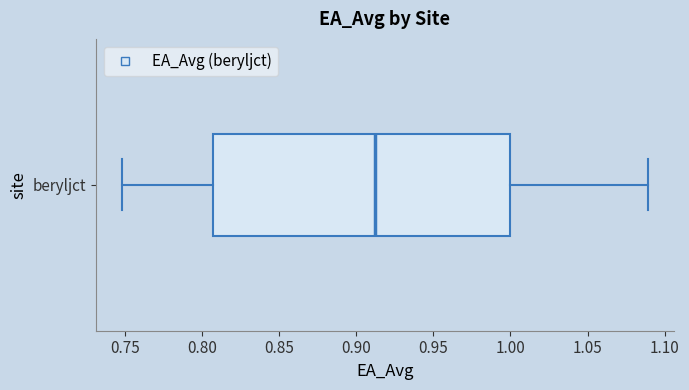

Read this box plot against the x-axis: the position of the median line, the range covered by the box, and the ends of both whiskers. The values are not printed on the chart, so give them approximately, as read against the axis.

median 0.910, box 0.805 to 1.000, whiskers 0.750 to 1.090